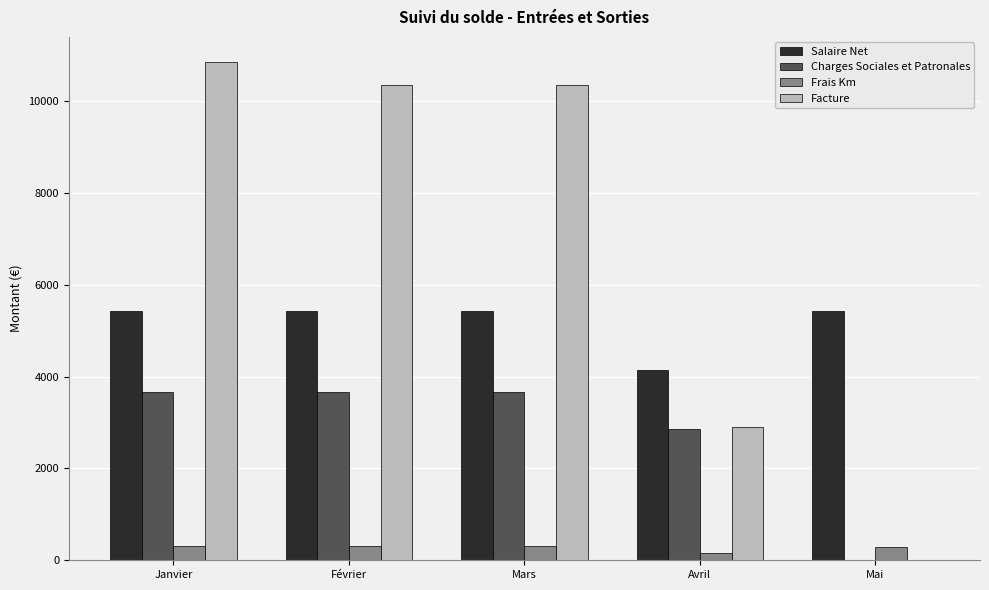

The value of Facture at Janvier is 10854.6. True or false?

True